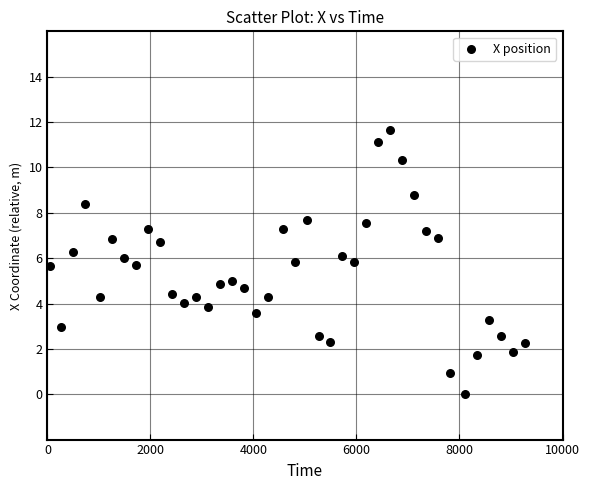

What is the range of Y values (max minus min)?

11.6